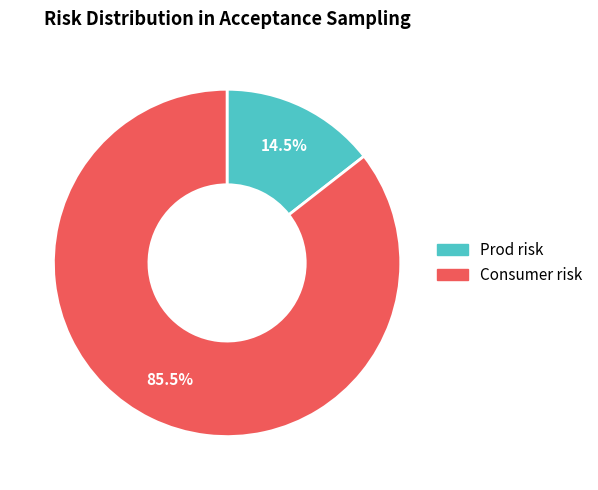

Does Prod risk account for over 50% of the chart?

No